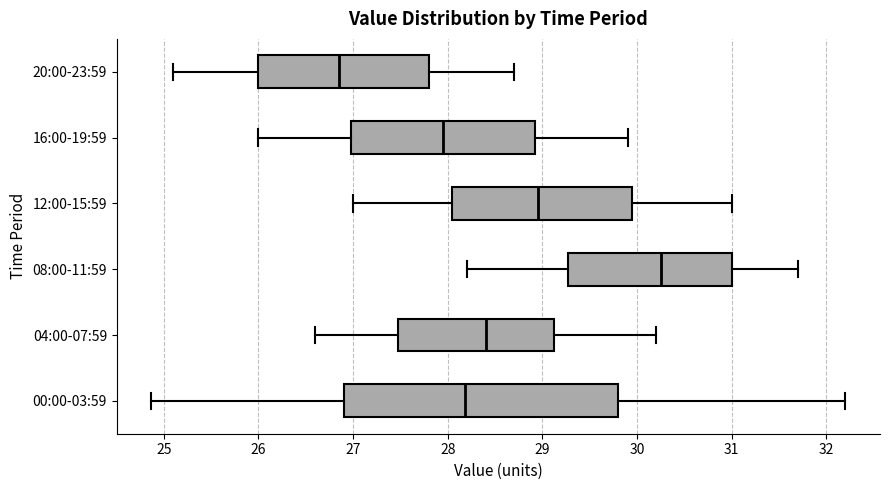

Comparing the boxes themselves (not the whiskers), which one is the widest?

00:00-03:59